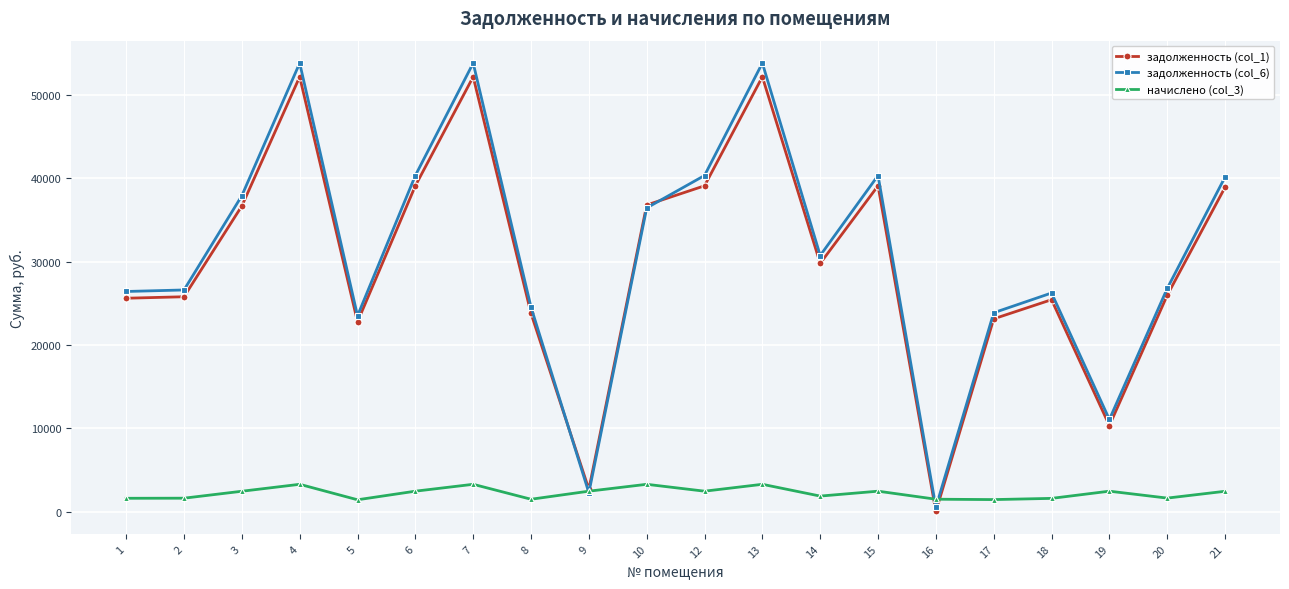

What is the total value across all series at 2?

54036.8